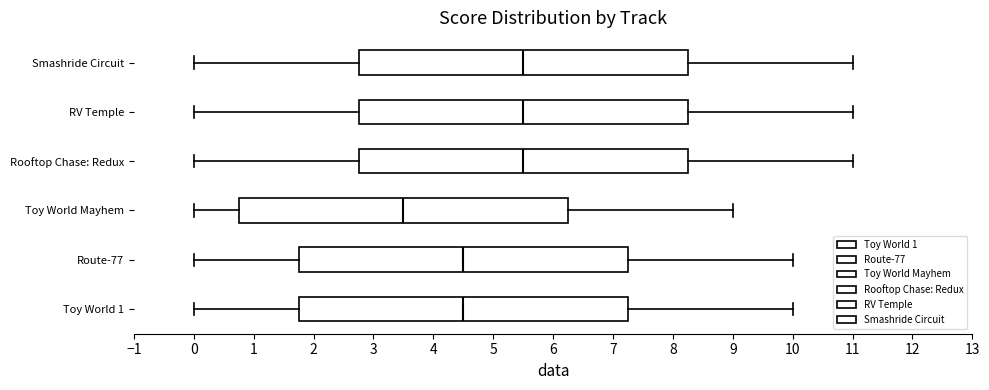

Reading bottom to top, read every box against the x-axis: the position of its median line, the range the box covers, and the ends of its whiskers. The values are not printed on the chart, so give them approximately, as read against the axis.

Toy World 1: median 4.5, box 1.8 to 7.3, whiskers 0.0 to 10.0
Route-77: median 4.5, box 1.8 to 7.3, whiskers 0.0 to 10.0
Toy World Mayhem: median 3.5, box 0.8 to 6.3, whiskers 0.0 to 9.0
Rooftop Chase: Redux: median 5.5, box 2.8 to 8.3, whiskers 0.0 to 11.0
RV Temple: median 5.5, box 2.8 to 8.3, whiskers 0.0 to 11.0
Smashride Circuit: median 5.5, box 2.8 to 8.3, whiskers 0.0 to 11.0